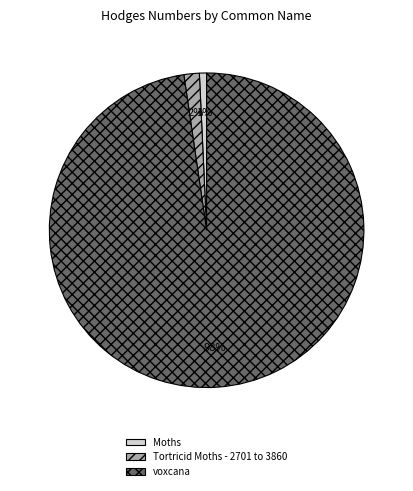

True or false: Moths accounts for 7% of the total.

False